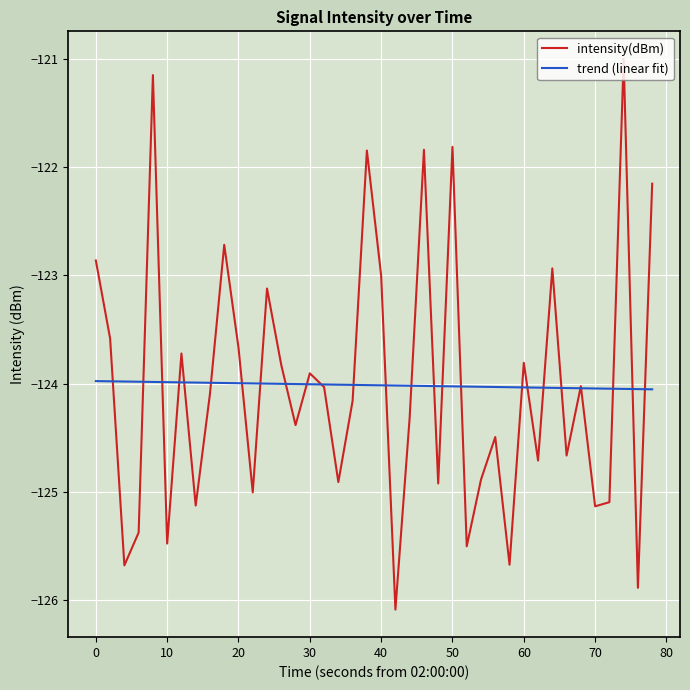

Which series has the largest range (max minus min)?

intensity(dBm)